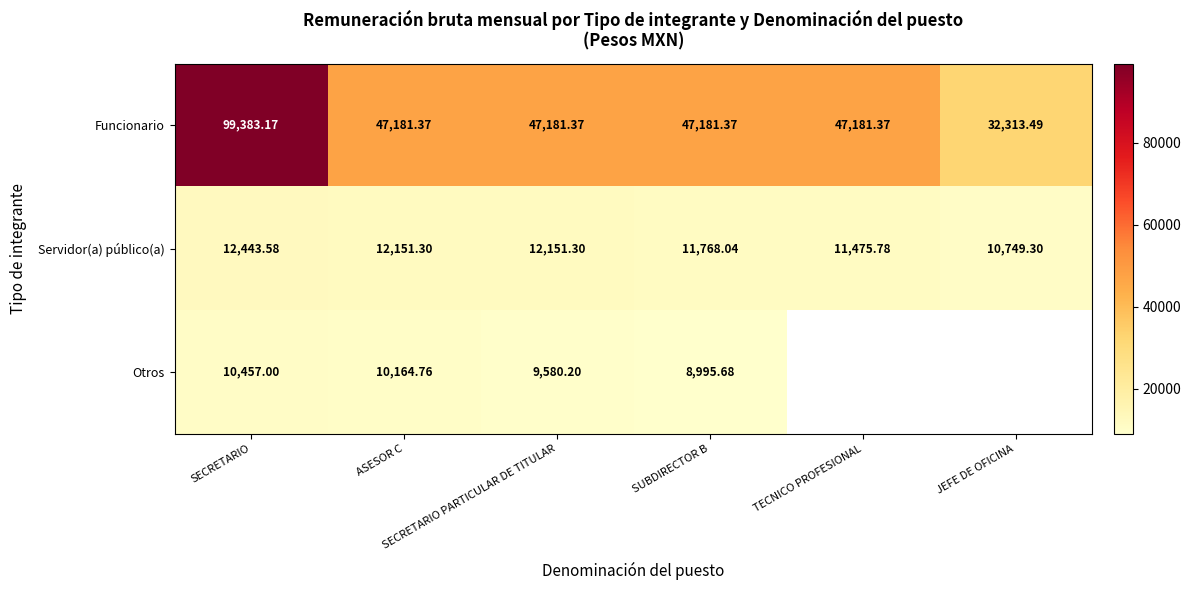

What is the difference between the highest and lowest values at SECRETARIO?

88926.2